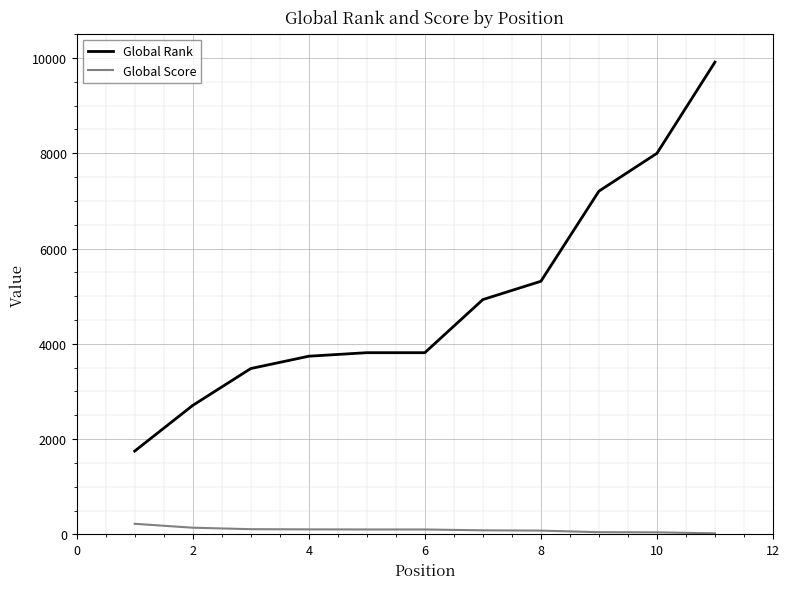

At how many categories does at least one series exceed 6339?

3